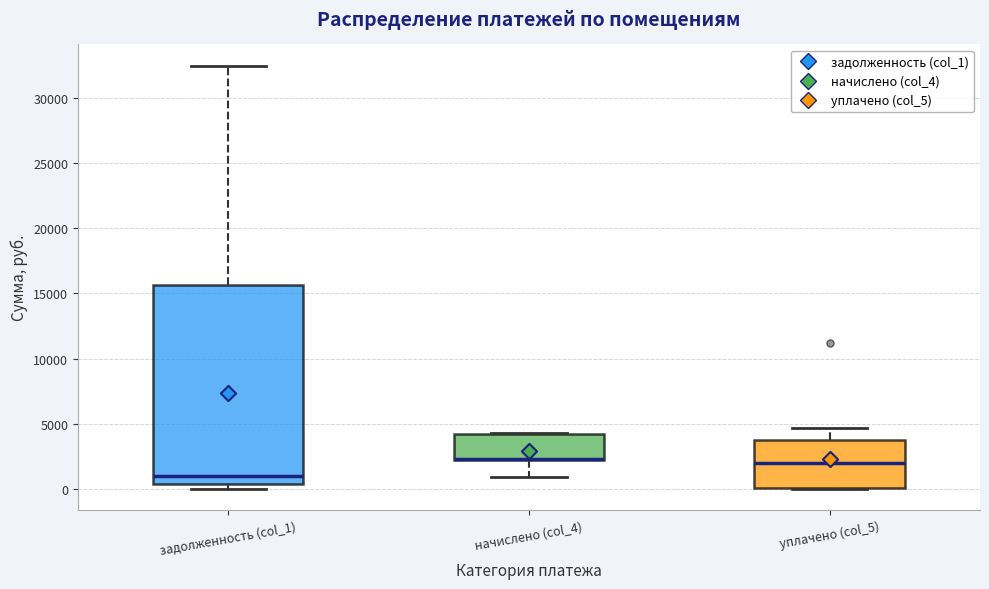

Reading left to right, read every box against the y-axis: the position of its median line, the range the box covers, and the ends of its whiskers. The values are not printed on the chart, so give them approximately, as read against the axis.

задолженность (col_1): median 1000, box 500 to 15500, whiskers 0 to 32500
начислено (col_4): median 2500 (drawn on the box's lower edge), box 2000 to 4000, whiskers 1000 to 4500
уплачено (col_5): median 2000, box 0 to 4000, whiskers 0 to 4500